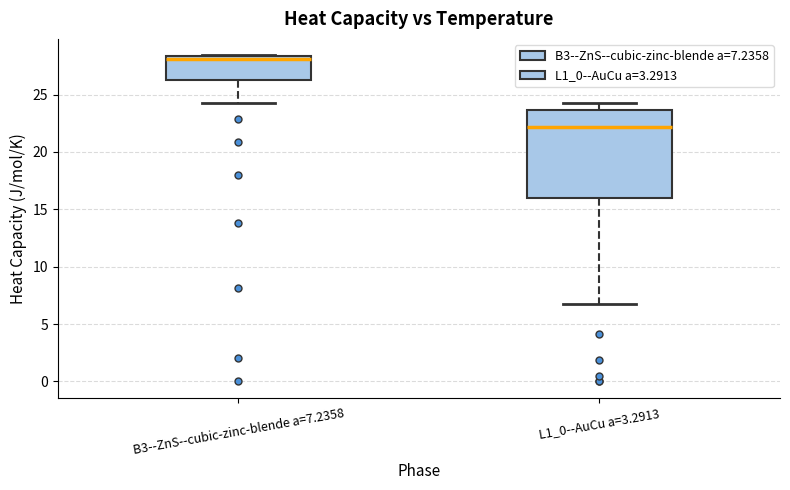

Reading left to right, transcribe this box plot: for each box, give where its median line is, the range the box spans, and where its two whiskers end, as read against the y-axis. The values are not printed on the chart, so give them approximately, as read against the axis.

B3--ZnS--cubic-zinc-blende a=7.2358: median 28.0, box 26.5 to 28.5, whiskers 24.0 to 28.5
L1_0--AuCu a=3.2913: median 22.0, box 16.0 to 23.5, whiskers 6.5 to 24.5